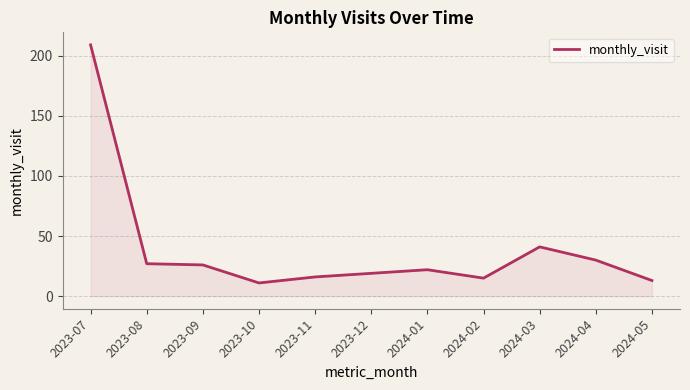

What is the change in value from 2023-12 to 2024-02?

-4